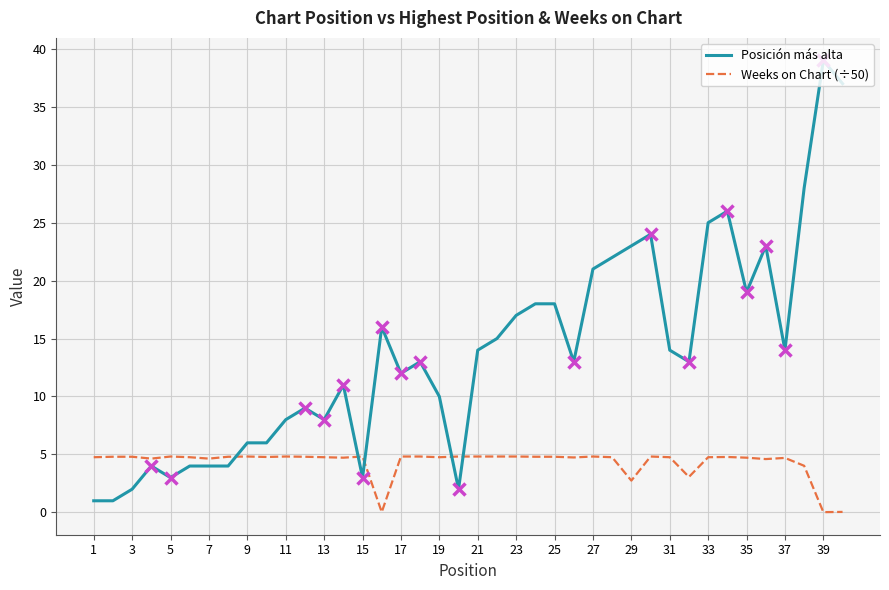

What is the difference between the maximum and minimum values in the Weeks on Chart (÷50) series?

4.8